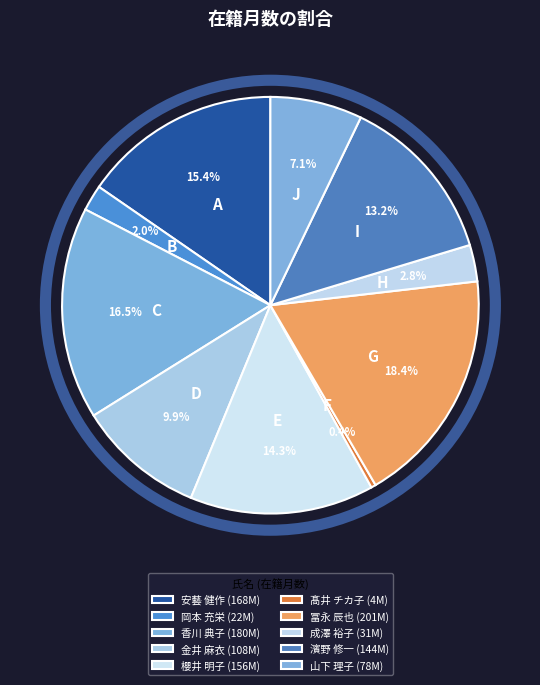

True or false: 冨永 辰也 accounts for 18% of the total.

True